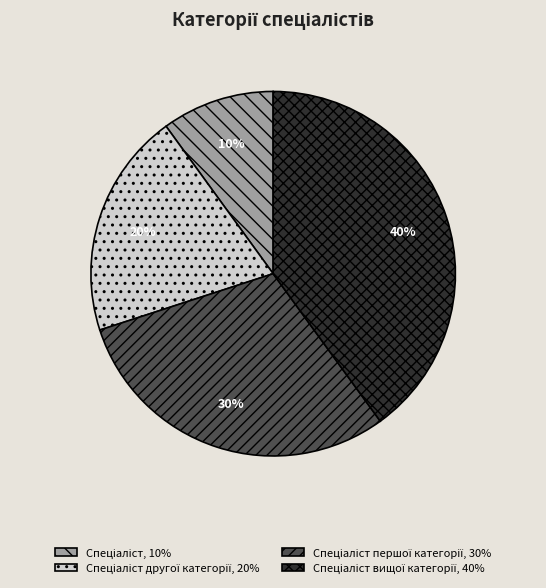

Count the number of slices in the pie.

4